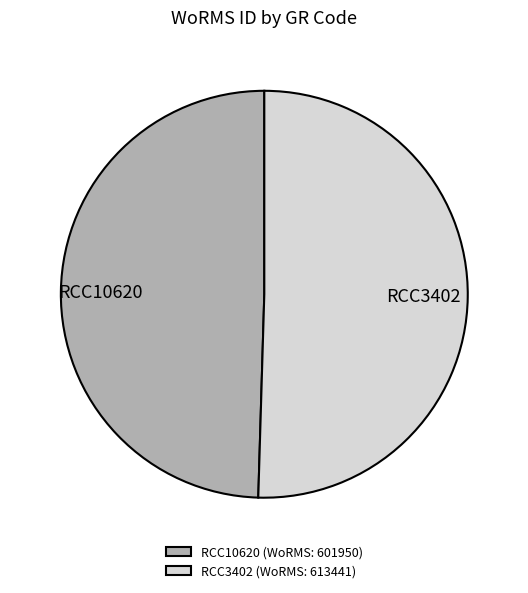

Which has a higher value, RCC10620 or RCC3402?

RCC3402